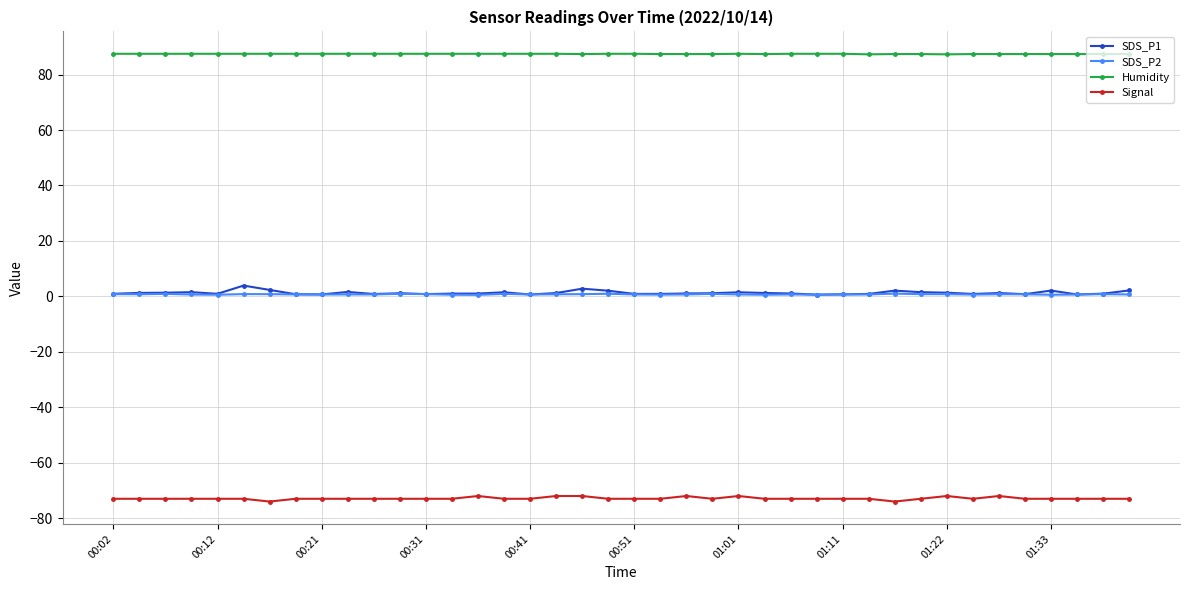

True or false: SDS_P2 has more than 2 interior local peaks.

True